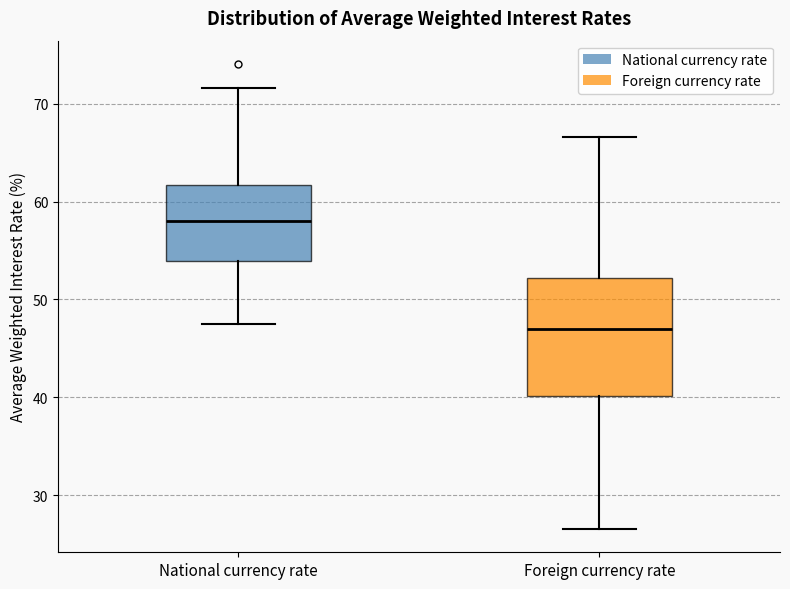

Which box's median line is the highest?

National currency rate